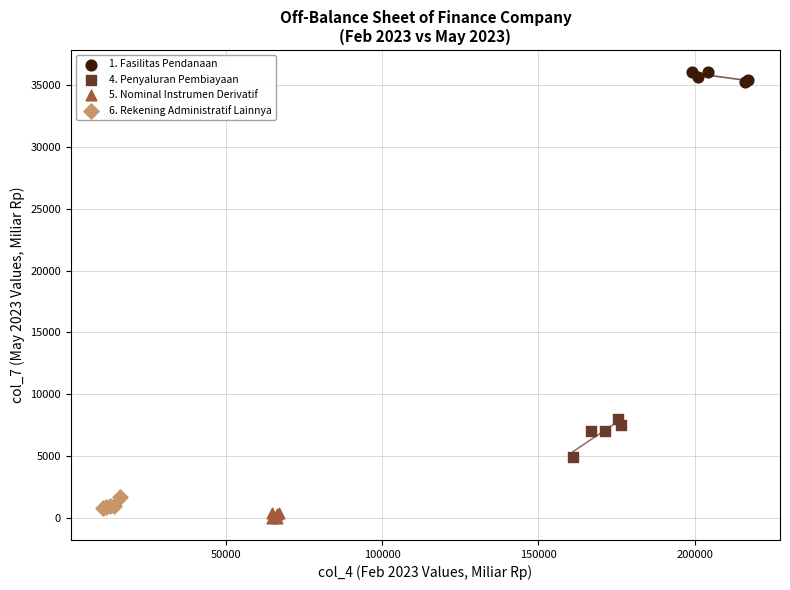

Which series reaches the maximum Y coordinate?

1. Fasilitas Pendanaan